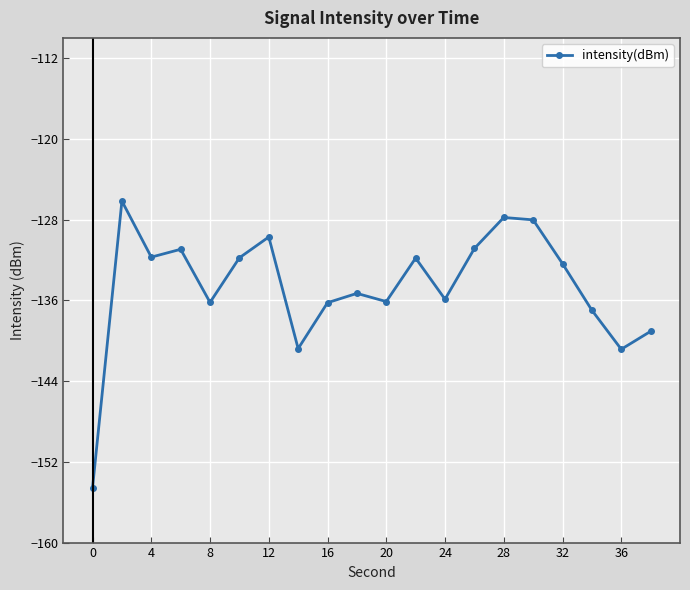

True or false: the data has more than 0 interior local peaks.

True